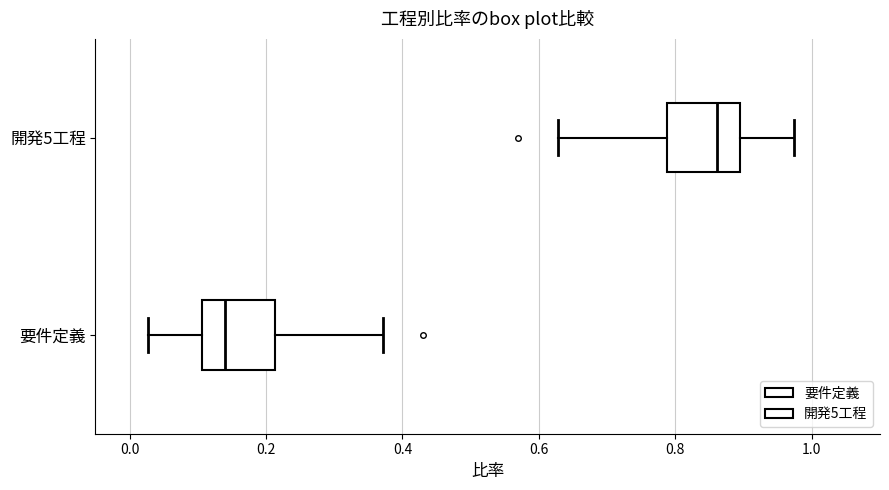

Which box's median line is the furthest to the left?

要件定義